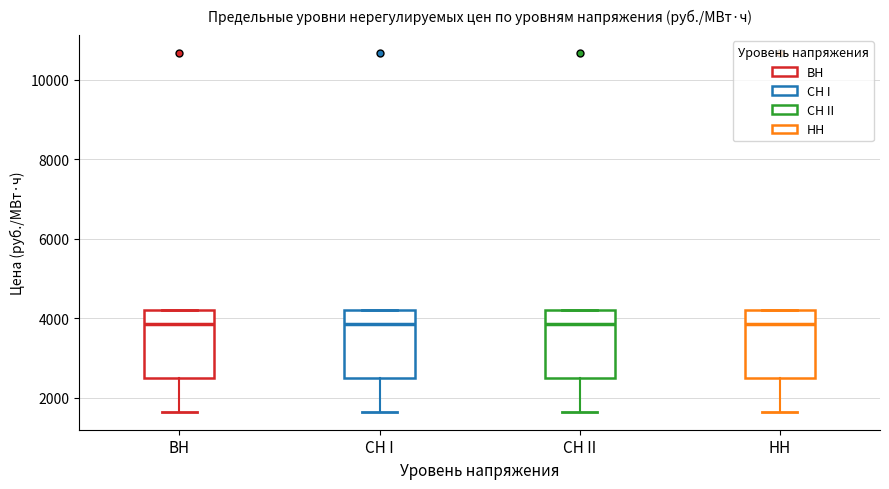

Reading left to right, read every box against the y-axis: the position of its median line, the range the box covers, and the ends of its whiskers. The values are not printed on the chart, so give them approximately, as read against the axis.

BH: median 3800, box 2400 to 4200, whiskers 1600 to 4200
CH I: median 3800, box 2400 to 4200, whiskers 1600 to 4200
CH II: median 3800, box 2400 to 4200, whiskers 1600 to 4200
HH: median 3800, box 2400 to 4200, whiskers 1600 to 4200